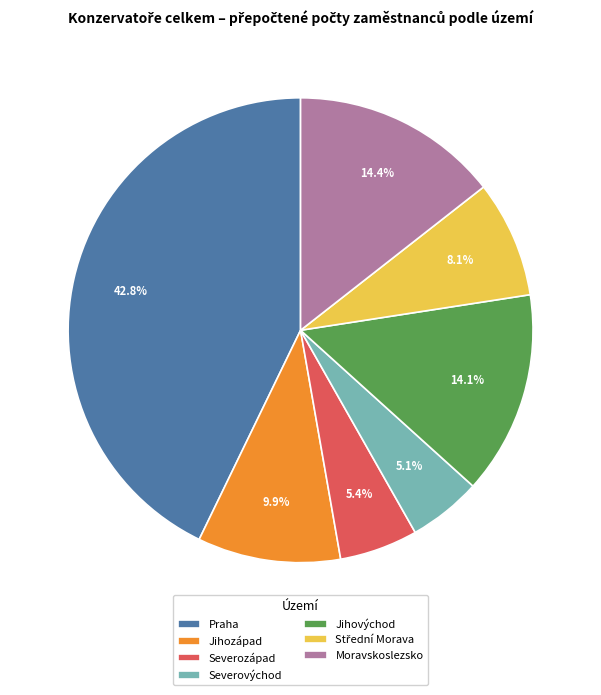

What percentage do Jihozápad and Praha together represent?

52.8%